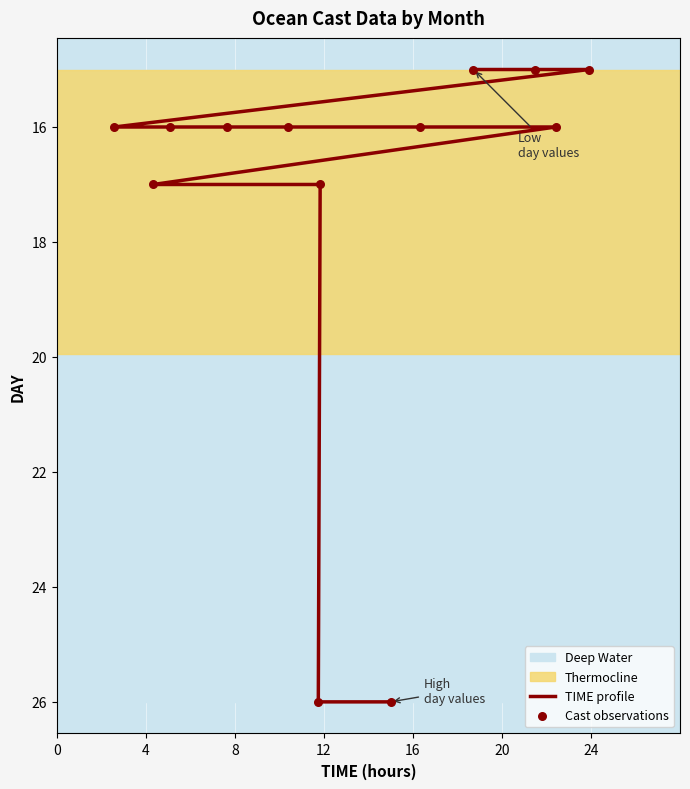

Which series has the largest total across all categories?

TIME profile